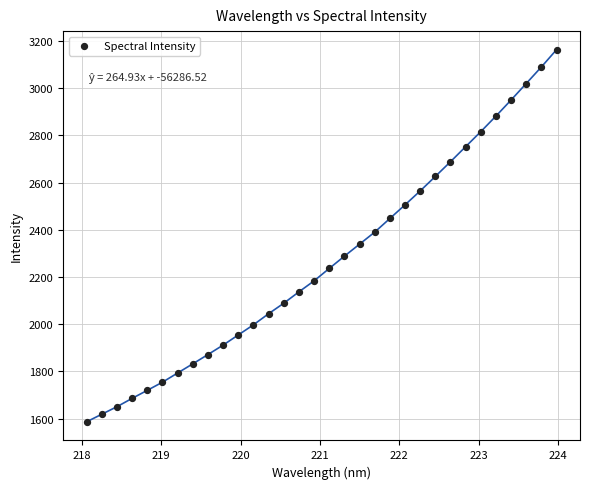

What is the range of Y values (max minus min)?

1576.9